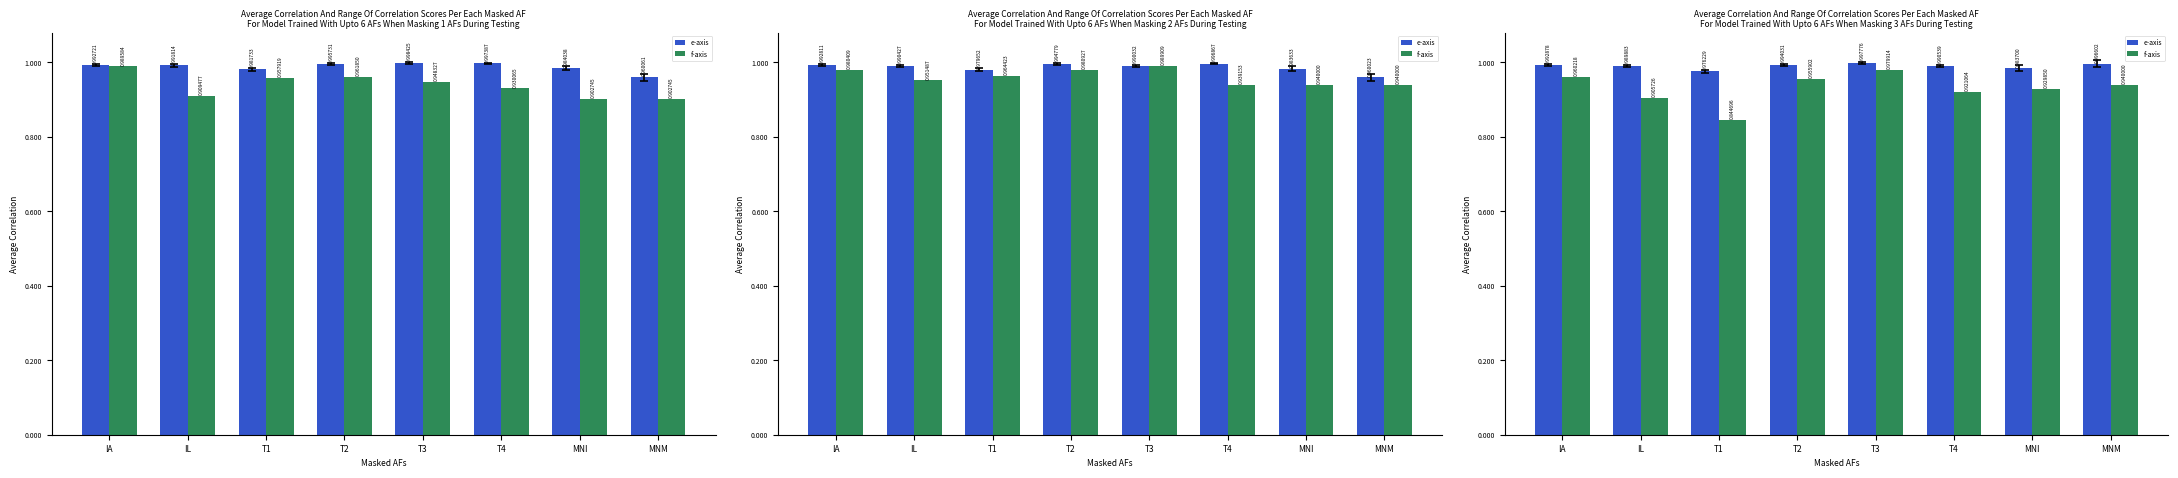

What is the sum of the f-axis values at IL and T4?

1.8